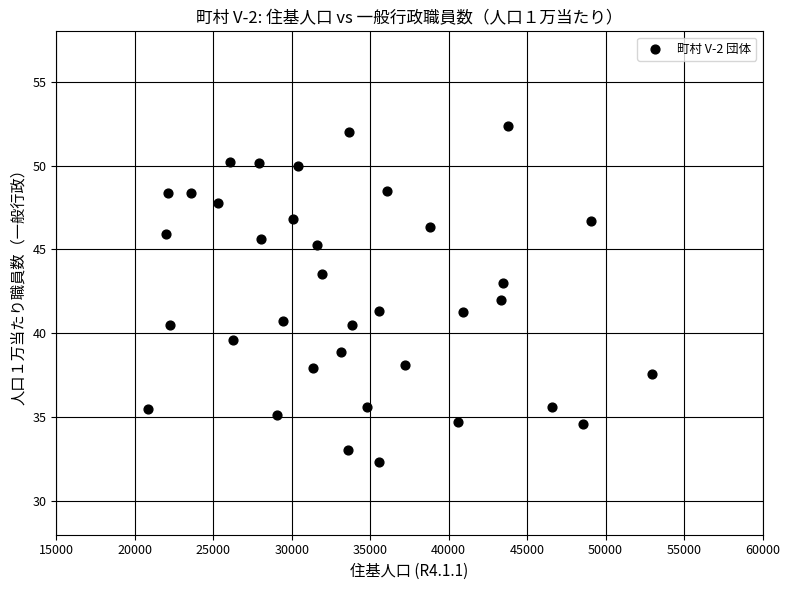

What is the range of Y values (max minus min)?

20.0